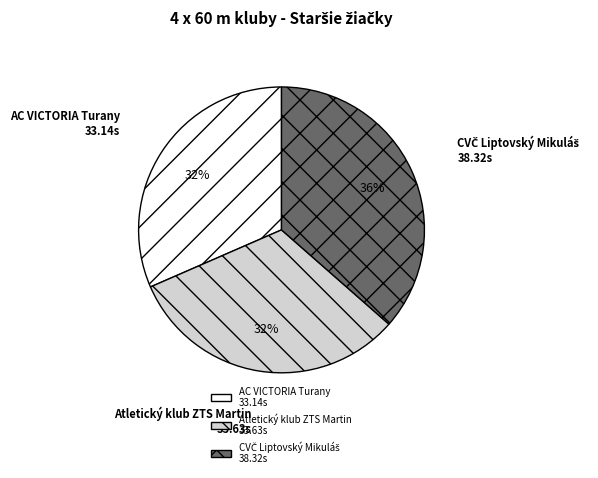

Is there a majority slice in this chart?

No